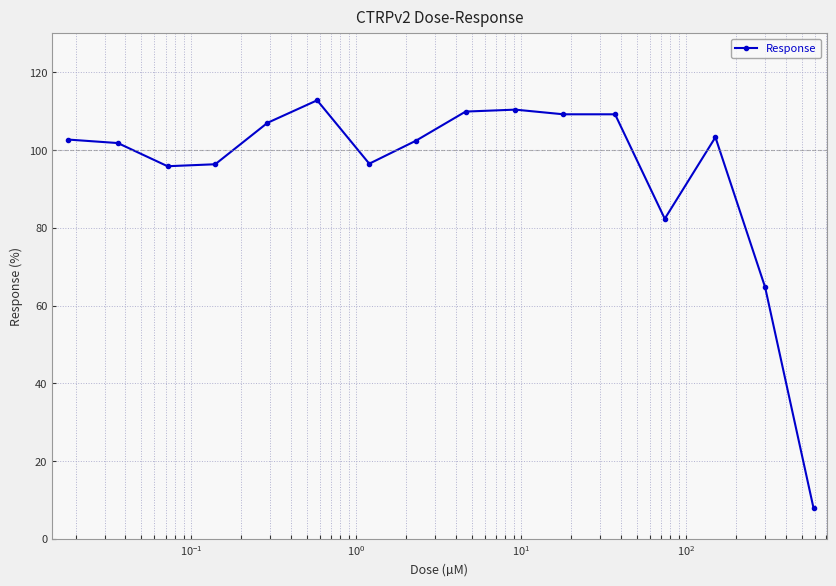

What is the value of the 7th point from the left?

96.5